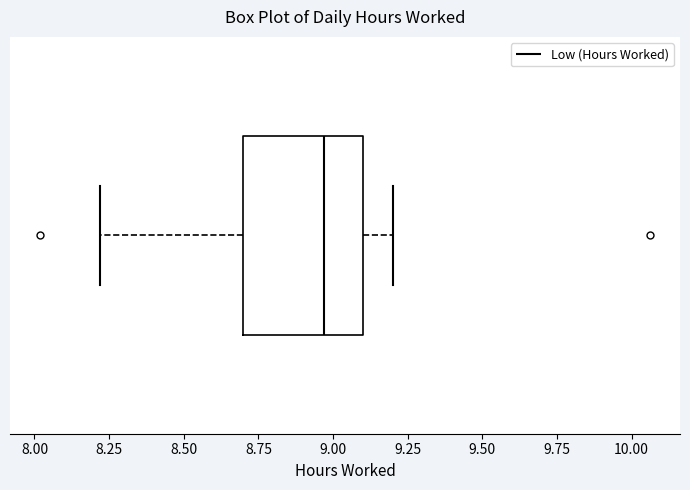

Where does the right whisker of the box end on the x-axis? The values are not printed on the chart, so give them approximately, as read against the axis.

9.20